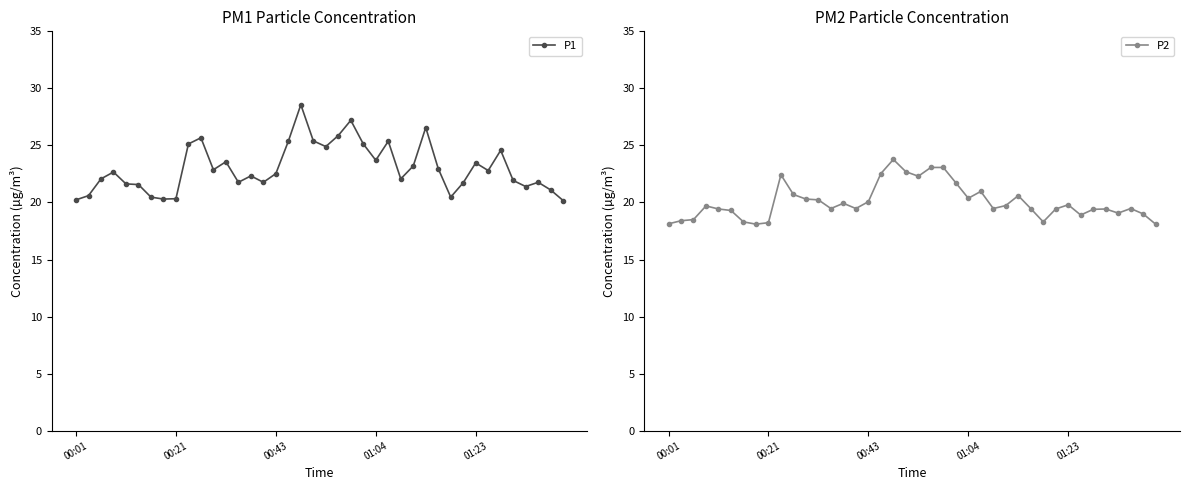

Is this an area chart (filled region under the line)?

No